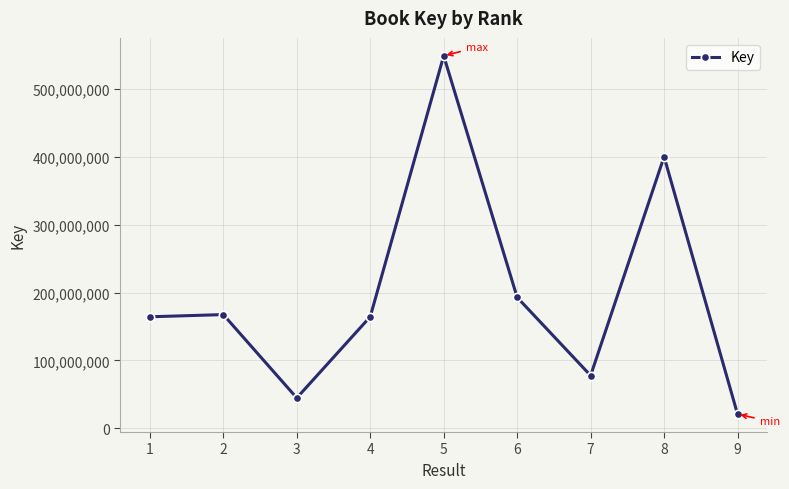

What is the difference between the second highest and second lowest values?

355399594